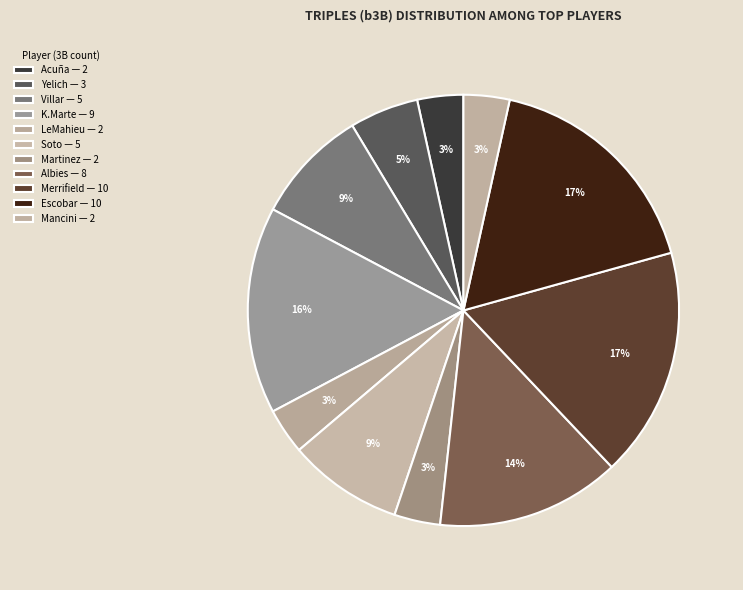

How many segments does this pie chart have?

11